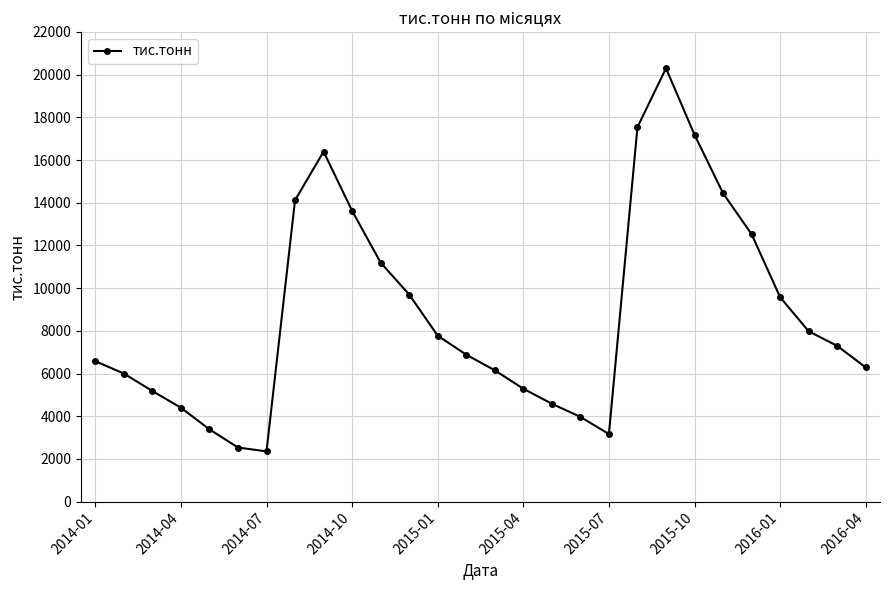

What is the value of the 27th point from the left?

7293.8